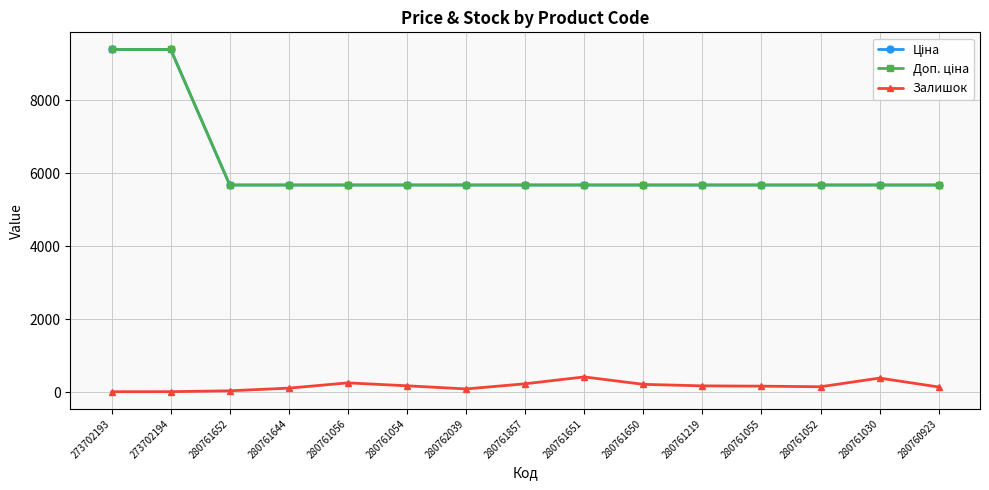

What position from the right is 280761052?

3